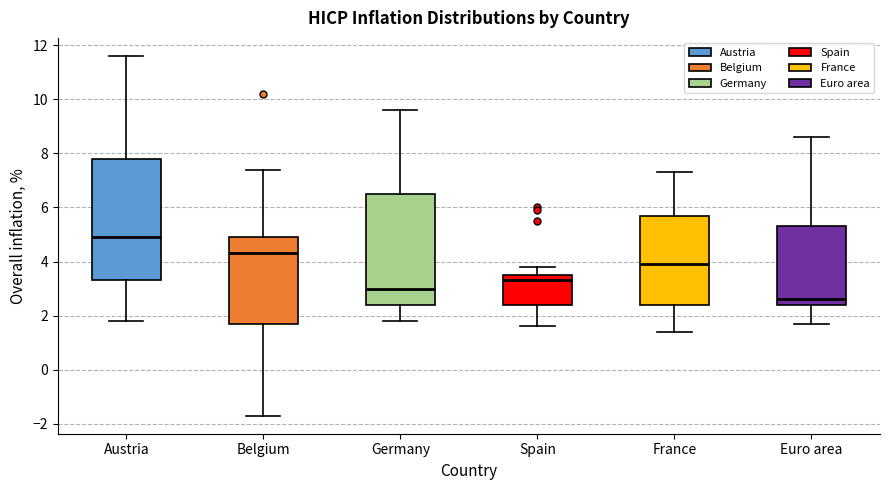

Comparing the boxes themselves (not the whiskers), which one is the tallest?

Austria